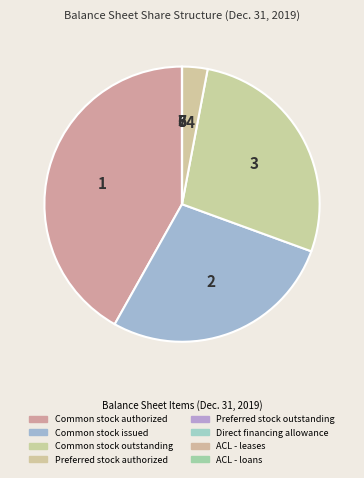

What is the smallest slice in the pie chart?

Preferred stock, shares outstanding